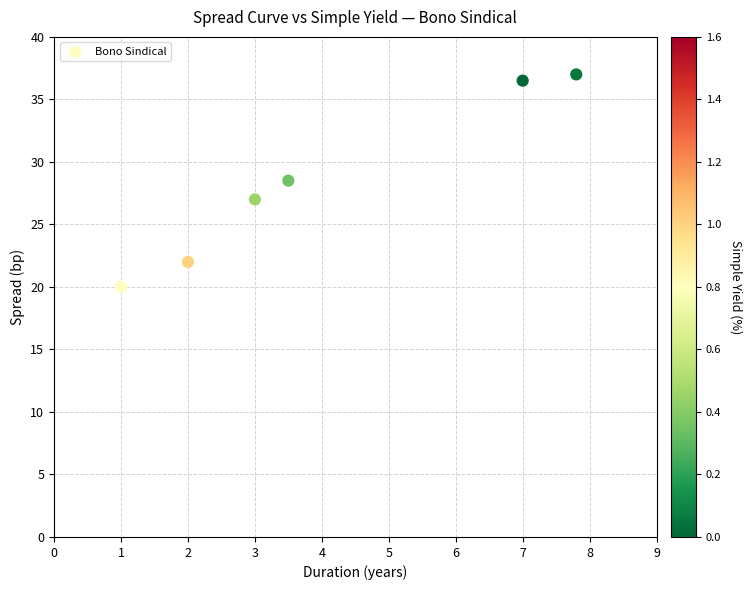

What Y value in the scatter plot is closest to 28?

28.5